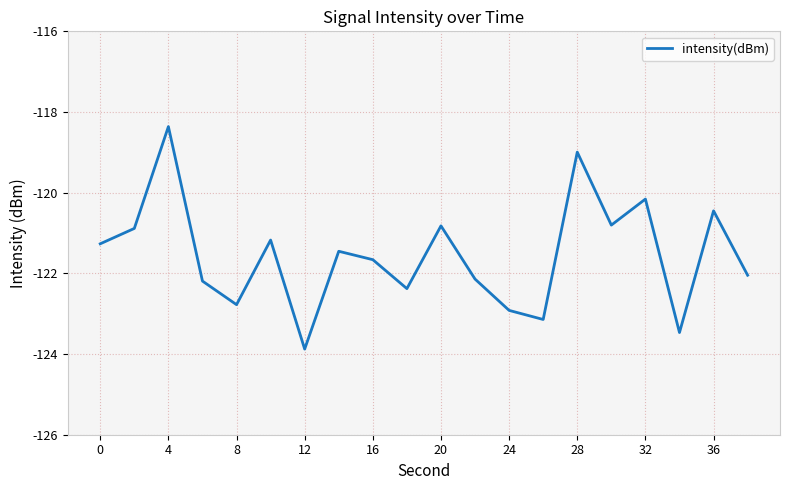

Is this an area chart (filled region under the line)?

No